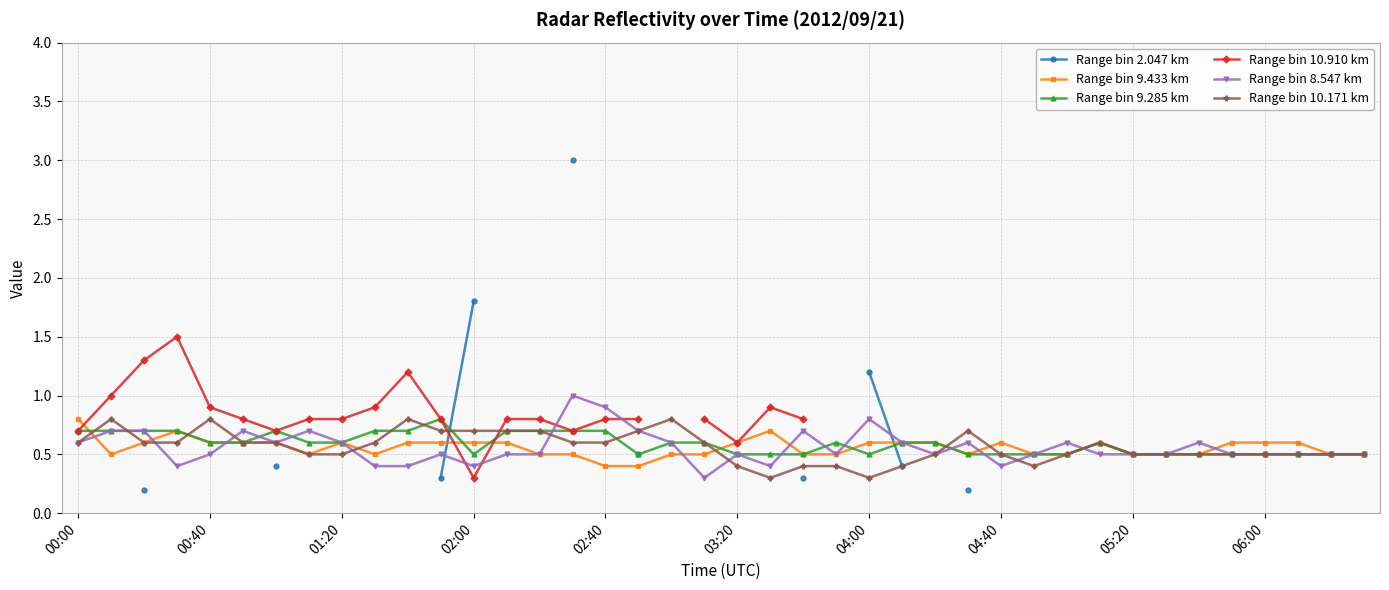

At which category does the chart reach its peak across all series?

15